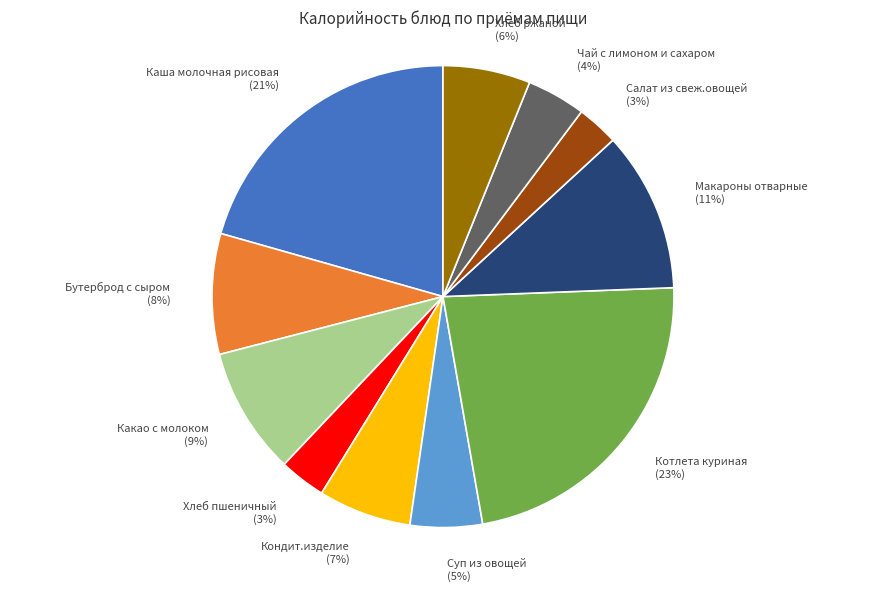

To the nearest percent, what percentage of the pie is Кондит.изделие?

7%